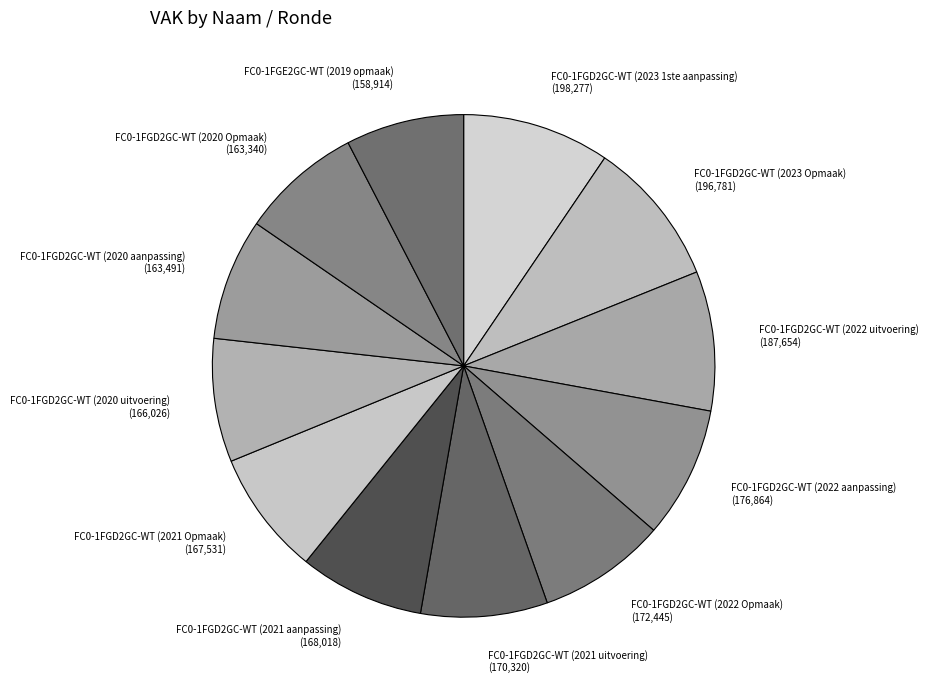

How many segments does this pie chart have?

12